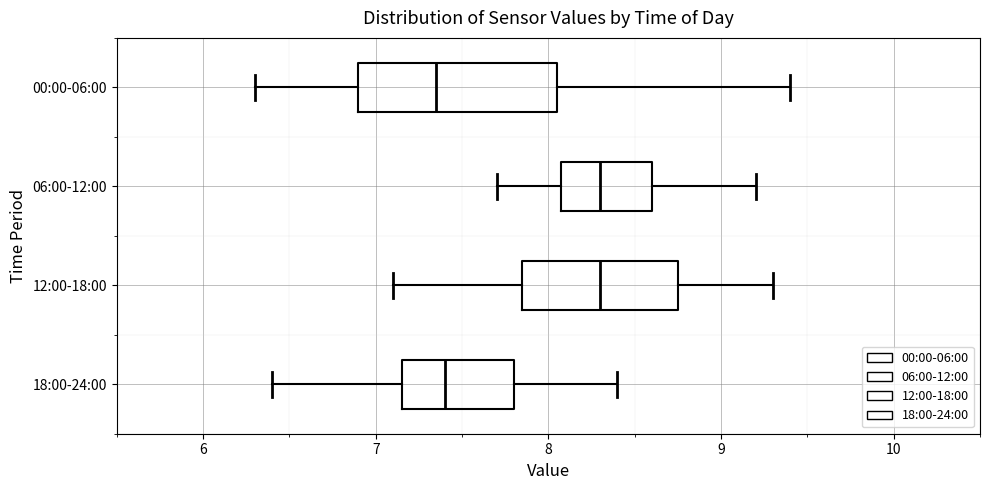

Where does the median line of the box for 18:00-24:00 sit on the x-axis? The values are not printed on the chart, so give them approximately, as read against the axis.

7.4